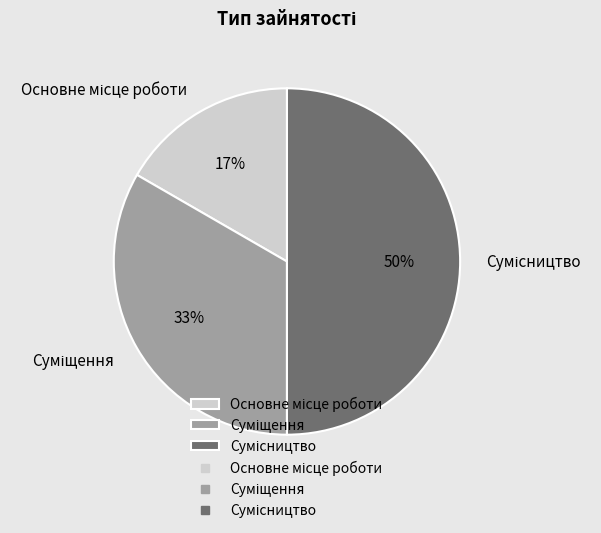

To the nearest percent, what is the difference between the largest and smallest slice percentages?

33%